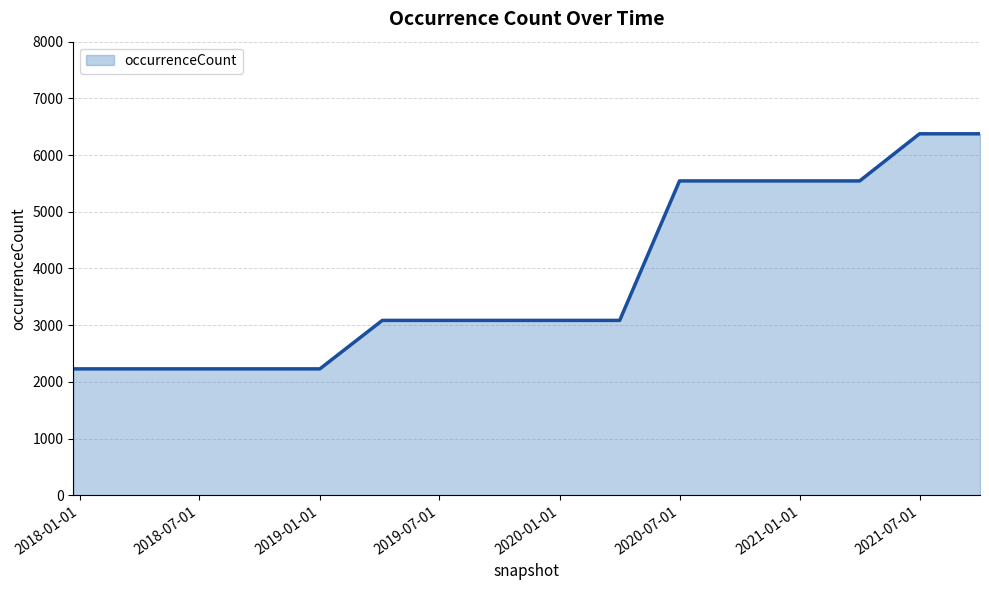

What is the minimum value shown in the chart?

2229